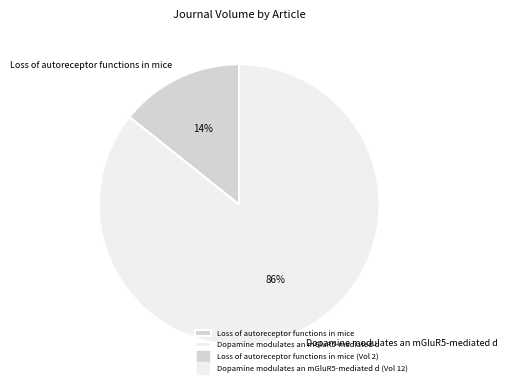

Between Loss of autoreceptor functions in mice and Dopamine modulates an mGluR5-mediated d, which is larger?

Dopamine modulates an mGluR5-mediated d